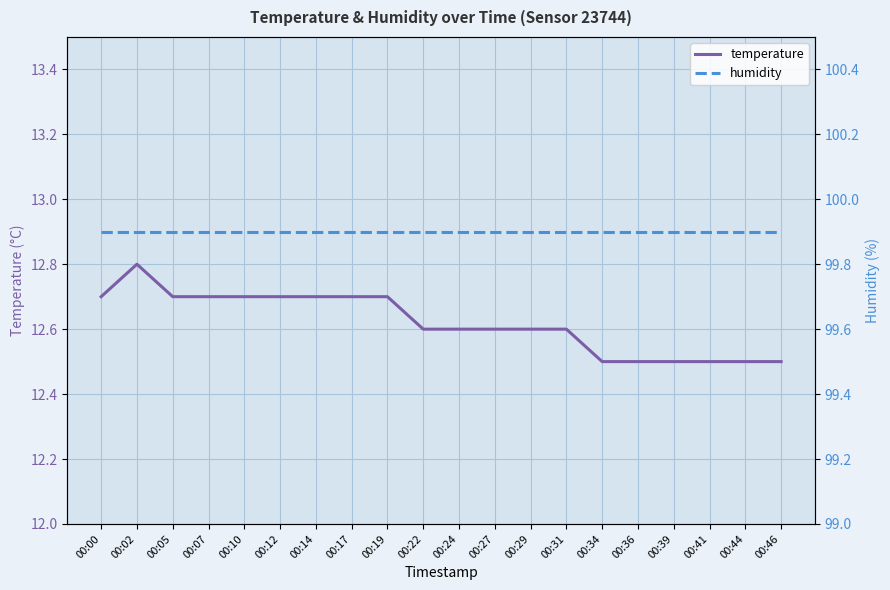

At which category is the sum across all series the highest?

00:02